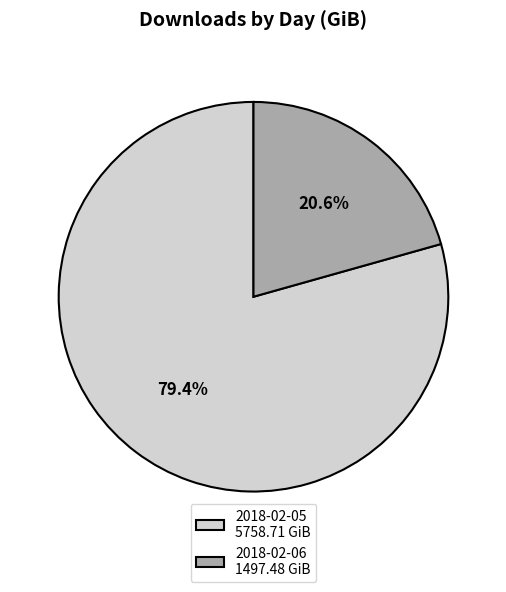

Is it true that 2018-02-05 is 70% of the pie?

False